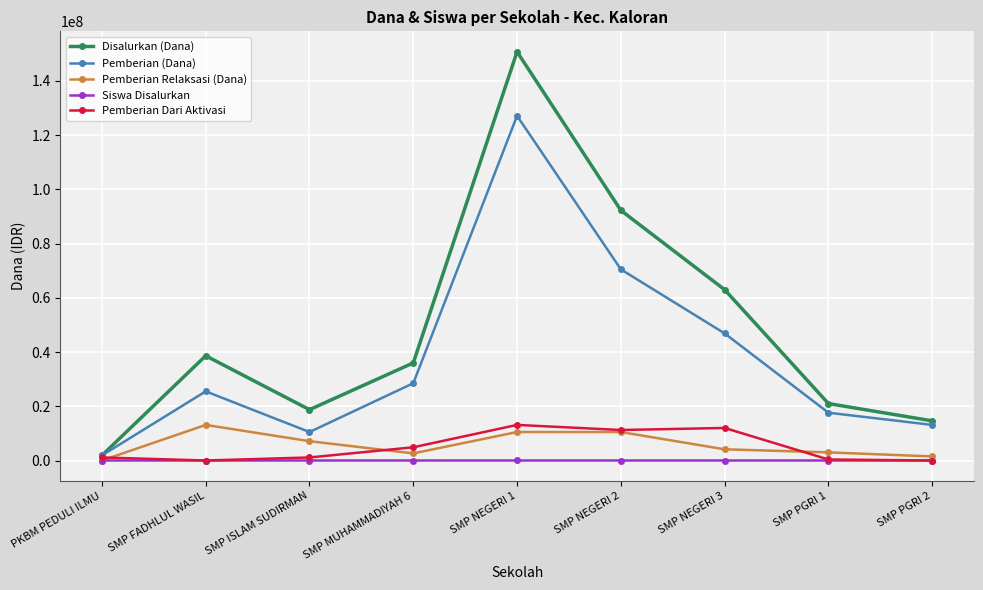

What is the total value across all series at SMP NEGERI 2?

184500150